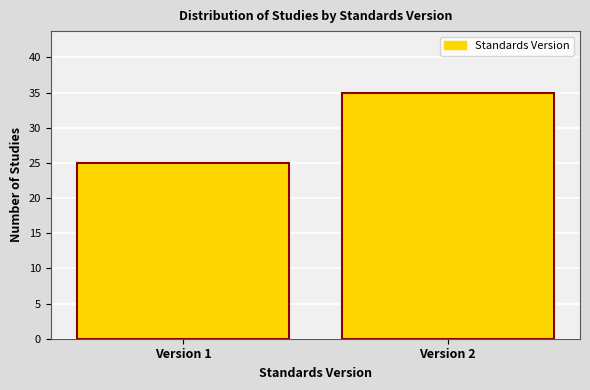

Reading left to right, what are all the values shown in this chart?

25	35